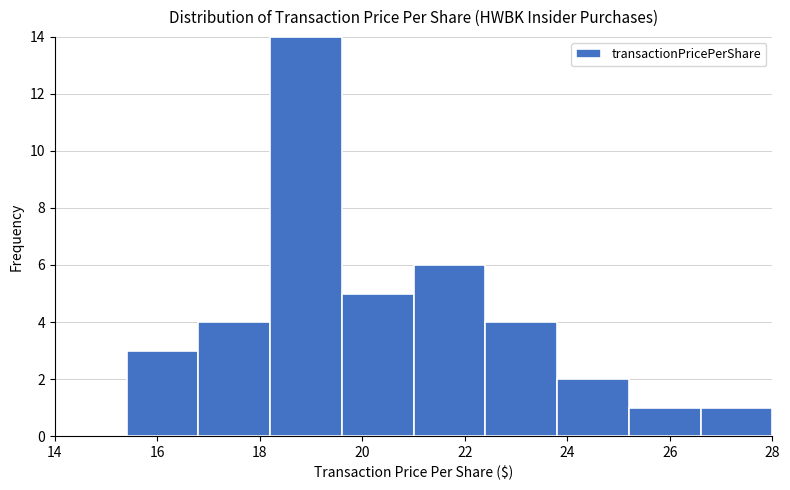

Reading left to right, list every bar in this chart as the range it spans on the x-axis followed by its height. The values are not printed on the chart, so give them approximately, as read against the axis.

14.0 to 15.4: 0
15.4 to 16.8: 3
16.8 to 18.2: 4
18.2 to 19.6: 14
19.6 to 21.0: 5
21.0 to 22.4: 6
22.4 to 23.8: 4
23.8 to 25.2: 2
25.2 to 26.6: 1
26.6 to 28.0: 1